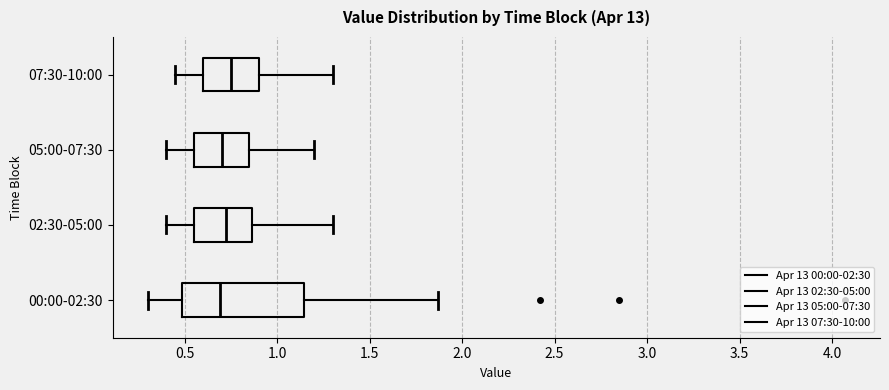

Reading bottom to top, transcribe this box plot: for each box, give where its median line is, the range the box spans, and where its two whiskers end, as read against the x-axis. The values are not printed on the chart, so give them approximately, as read against the axis.

00:00-02:30: median 0.70, box 0.50 to 1.15, whiskers 0.30 to 1.85
02:30-05:00: median 0.75, box 0.55 to 0.85, whiskers 0.40 to 1.30
05:00-07:30: median 0.70, box 0.55 to 0.85, whiskers 0.40 to 1.20
07:30-10:00: median 0.75, box 0.60 to 0.90, whiskers 0.45 to 1.30